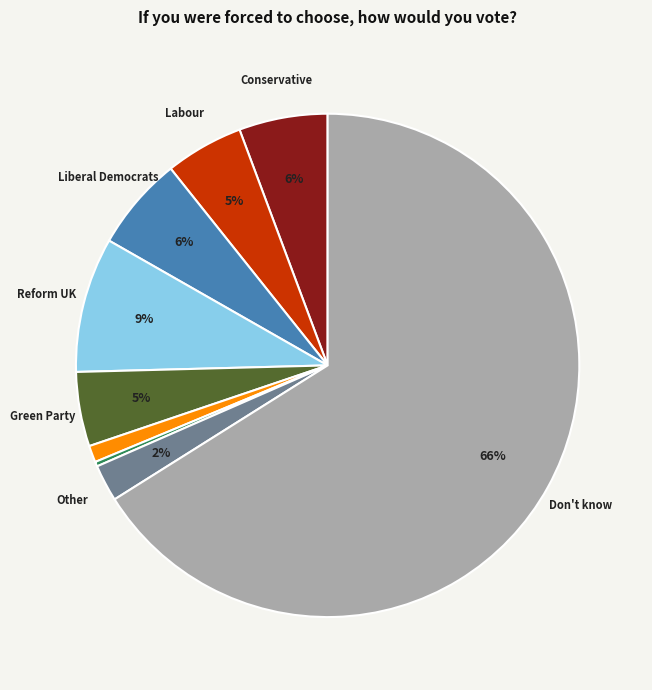

To the nearest percent, what is the average slice percentage?

11%